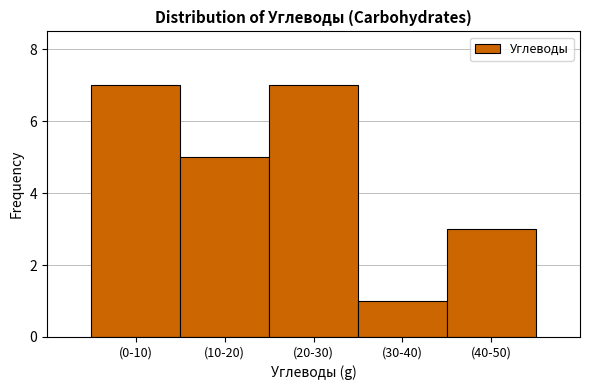

Reading right to left, what are all the values shown in this chart?

(40-50)=3	(30-40)=1	(20-30)=7	(10-20)=5	(0-10)=7